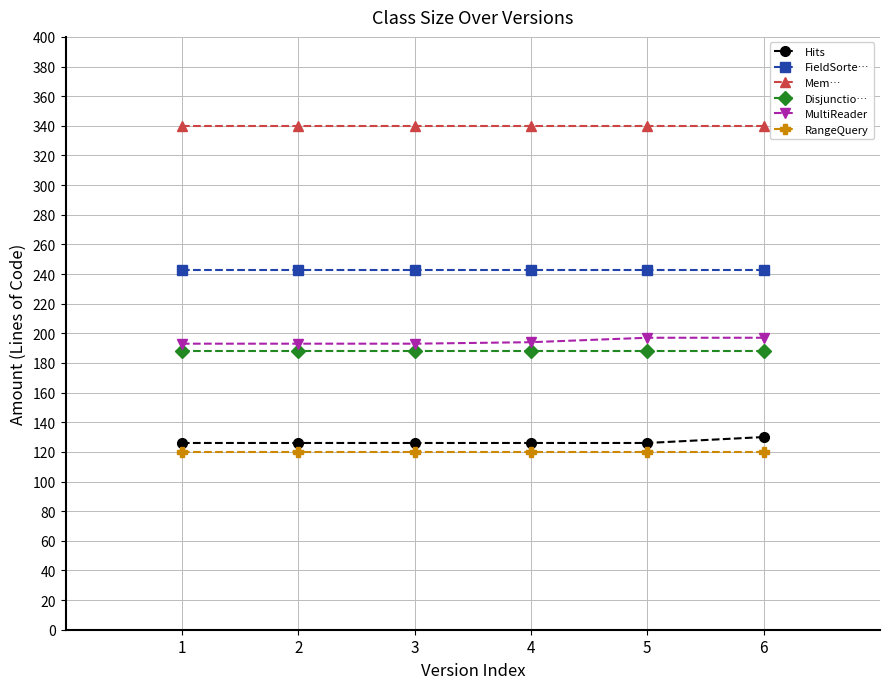

The MultiReader series shows 193 at 2. True or false?

True